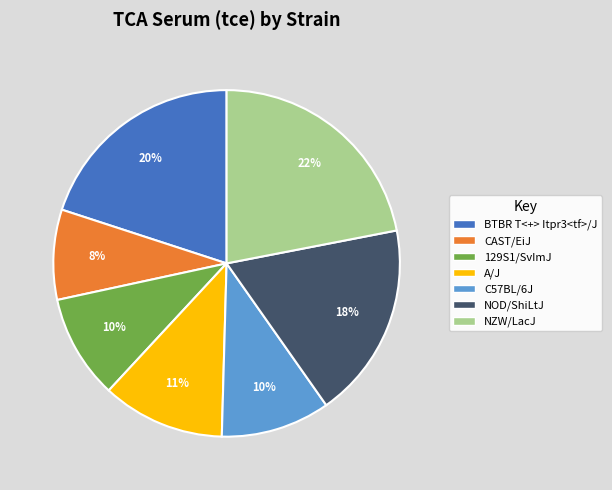

To the nearest percent, what percentage of the pie is NZW/LacJ?

22%